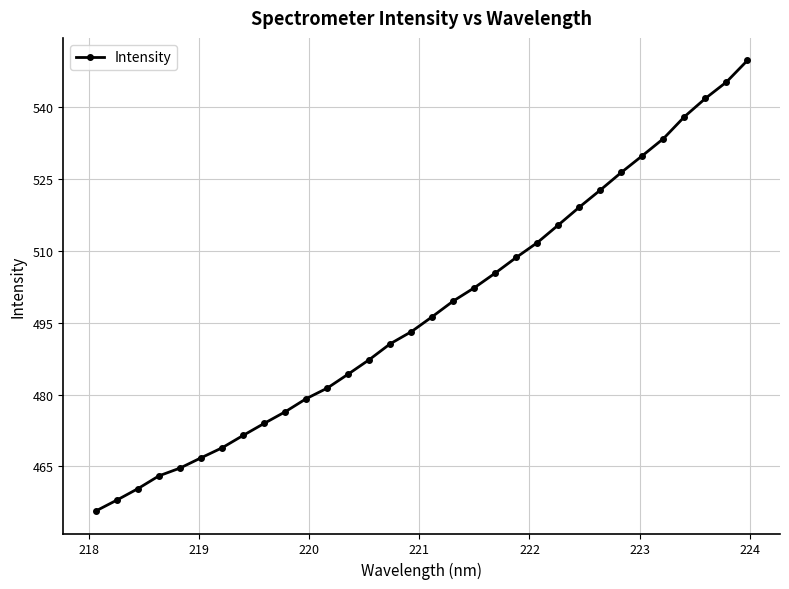

What is the minimum value shown in the chart?

455.7